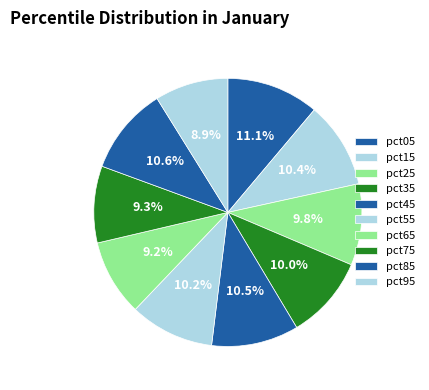

To the nearest percent, what percentage of the pie is pct45?

11%